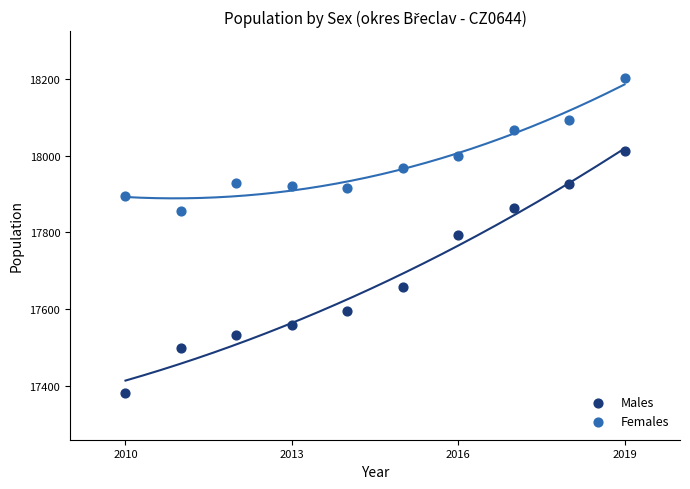

Which series contains the lowest Y value?

Males